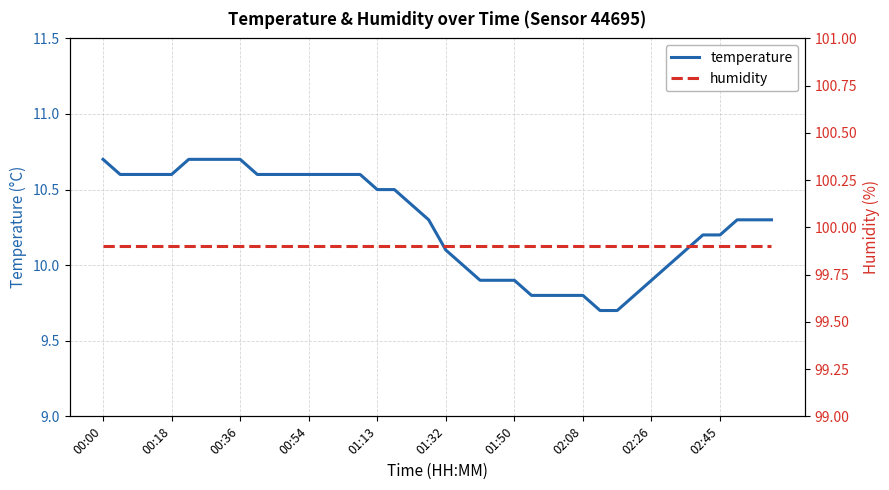

Does the chart have visible grid lines?

Yes